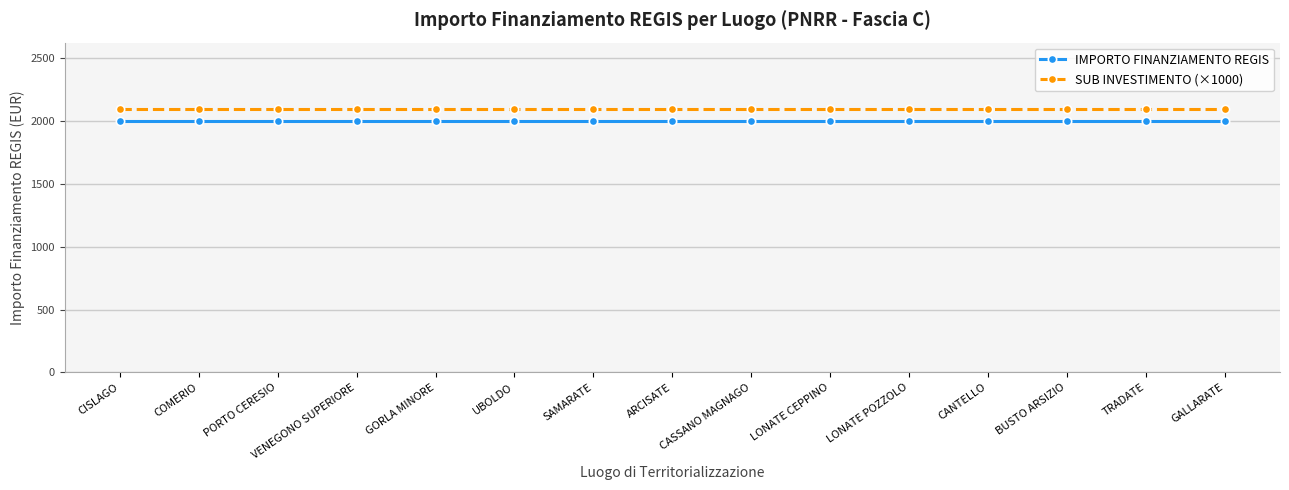

What is the value of the SUB INVESTIMENTO (×1000) point at the 14th from the left?

2100